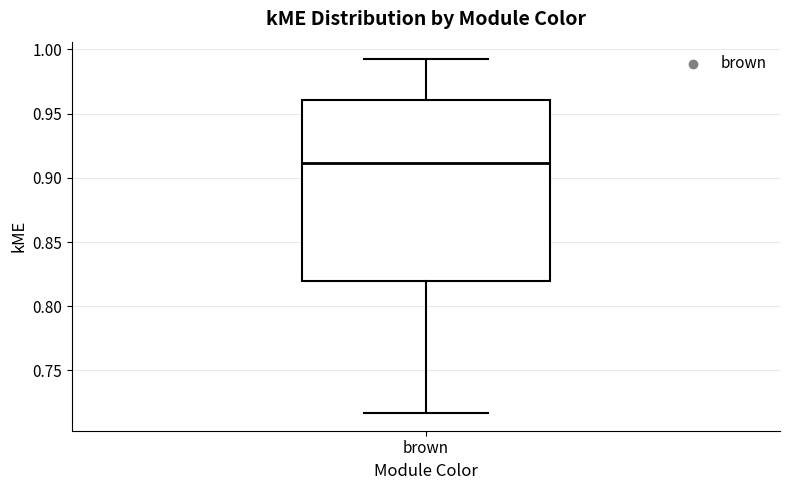

Where does the upper whisker of the box for brown end on the y-axis? The values are not printed on the chart, so give them approximately, as read against the axis.

0.990